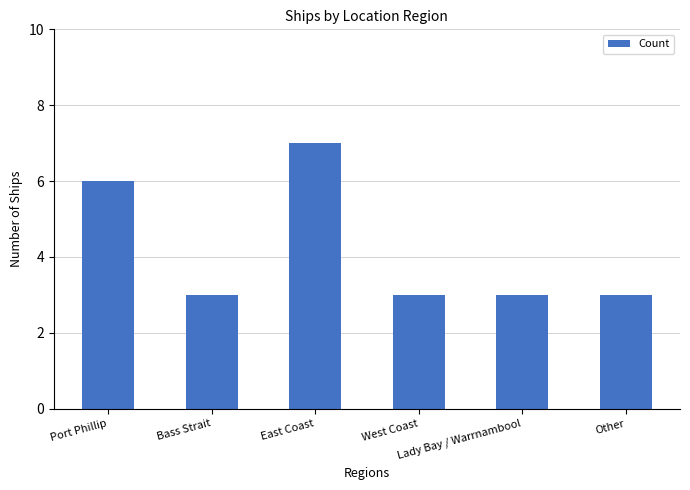

The value at East Coast is 12. True or false?

False